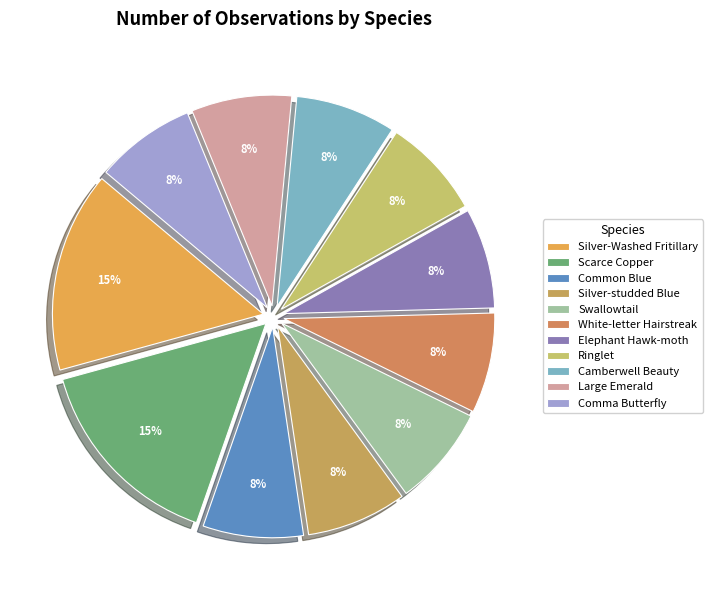

Does Comma Butterfly represent more than half of the total?

No